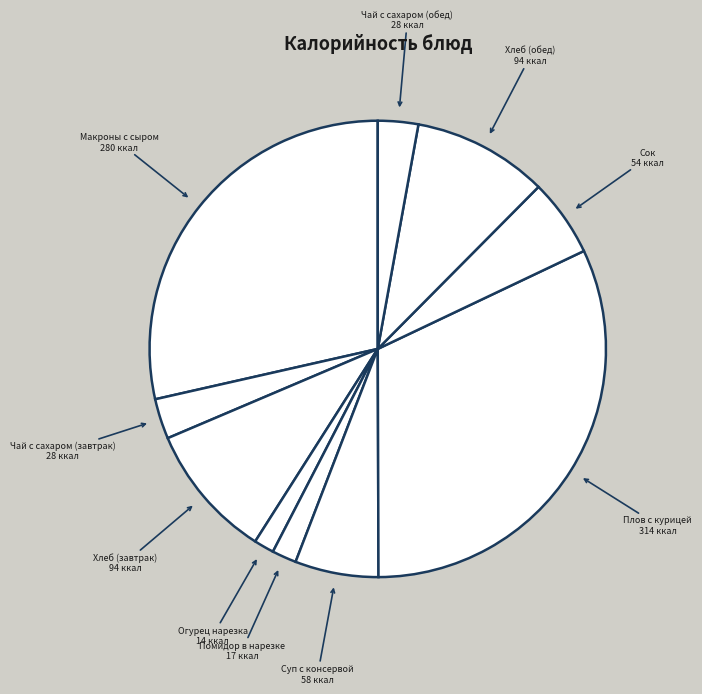

Approximately how many times larger is the value at Помидор в нарезке compared to Плов с курицей?

0.1